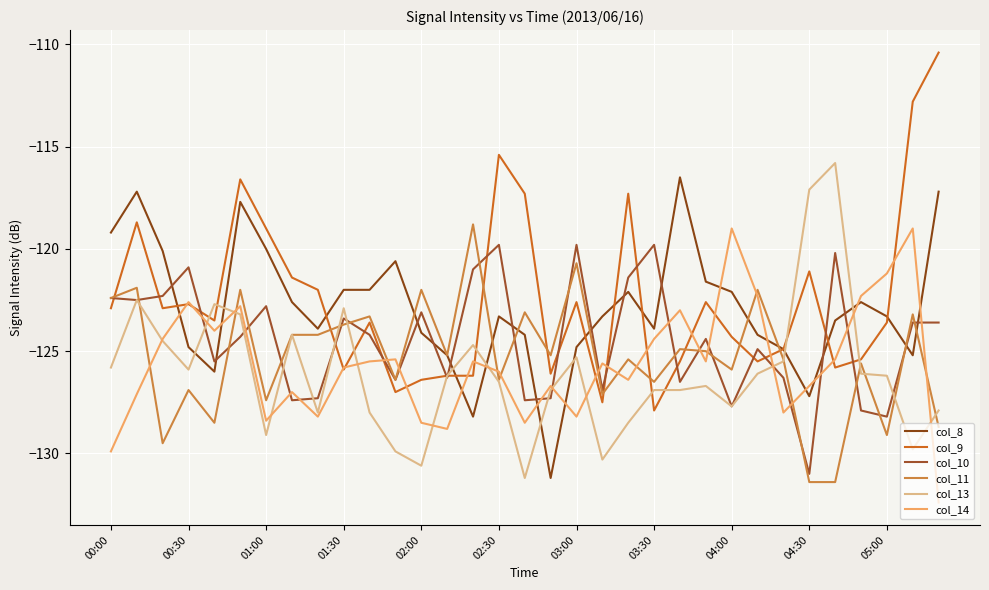

At how many categories does at least one series exceed -130?

33